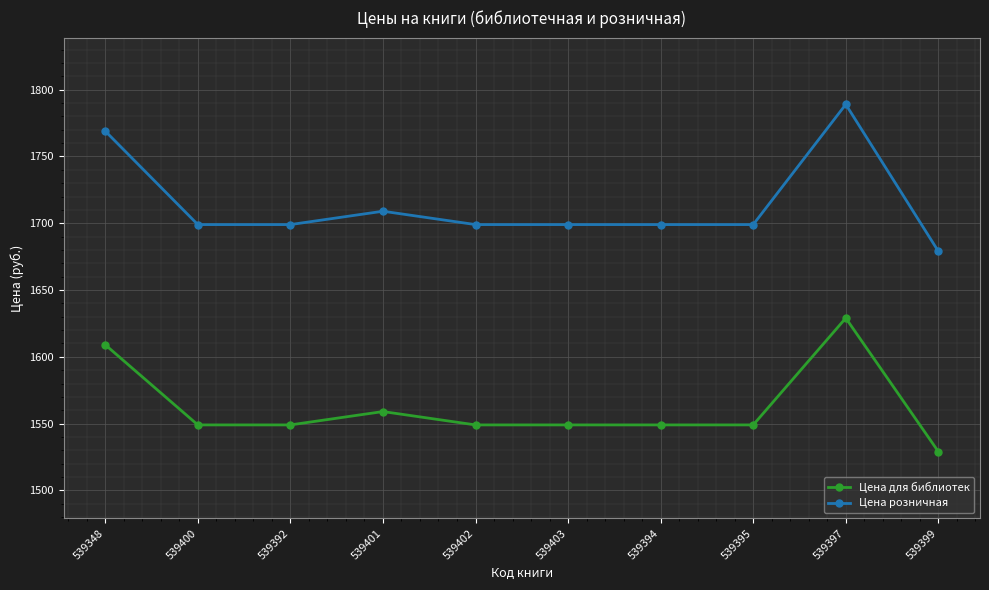

At which category does the chart reach its peak across all series?

539397